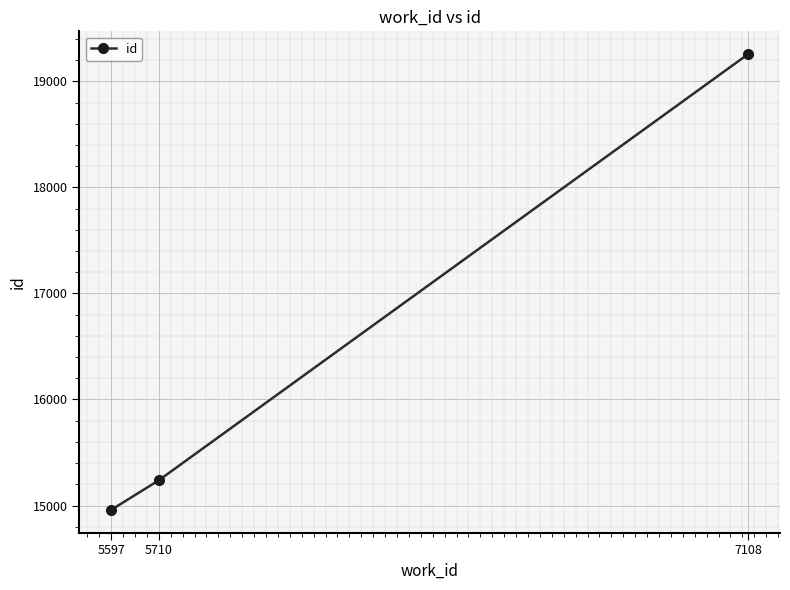

True or false: the data shows 15238 at 5710.

True